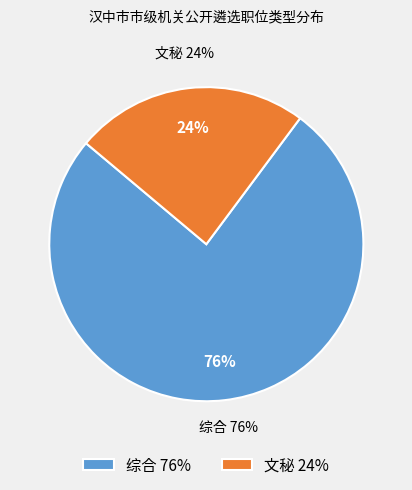

Rank the categories by value from lowest to highest.

文秘, 综合